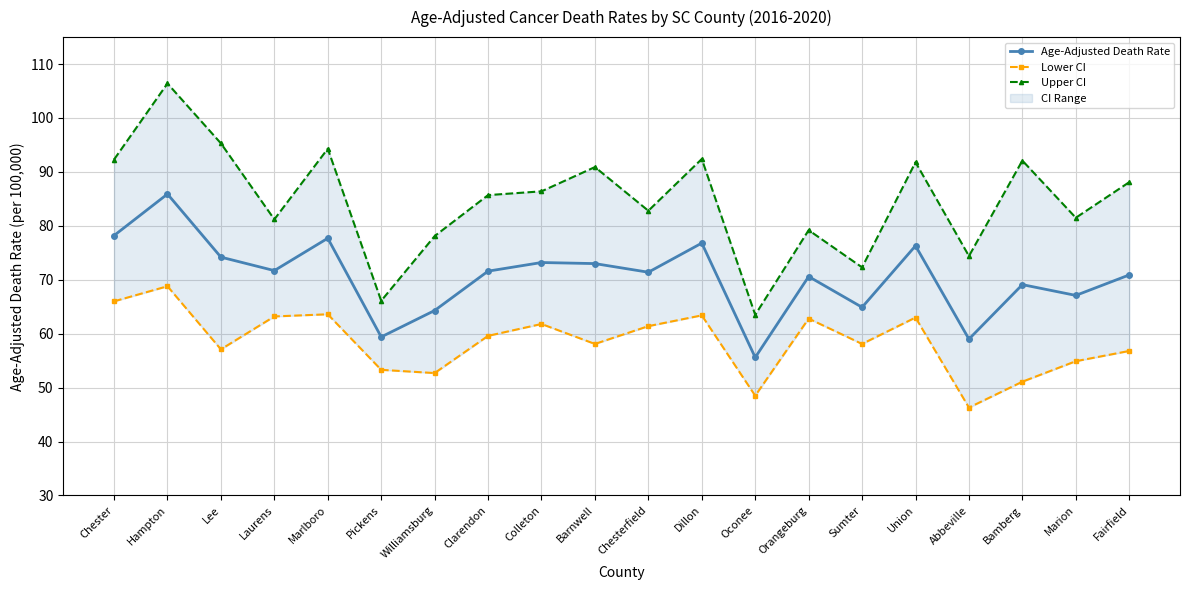

Between Hampton and Williamsburg, which is larger?

Hampton